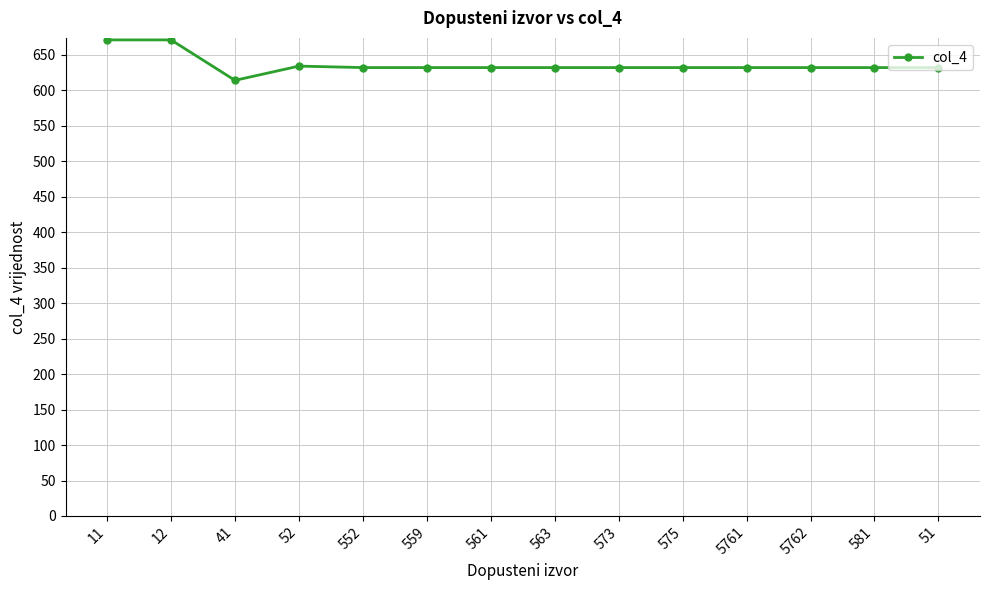

What is the value of the 4th point from the left?

634.1